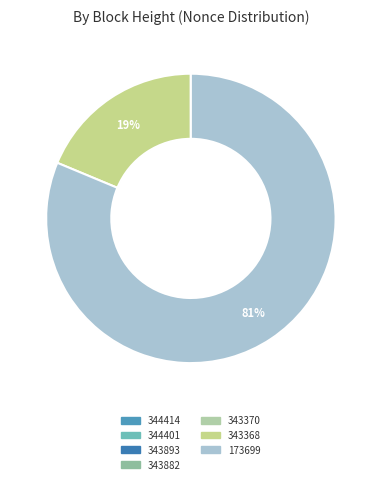

Which category has the smallest portion of the pie?

343370